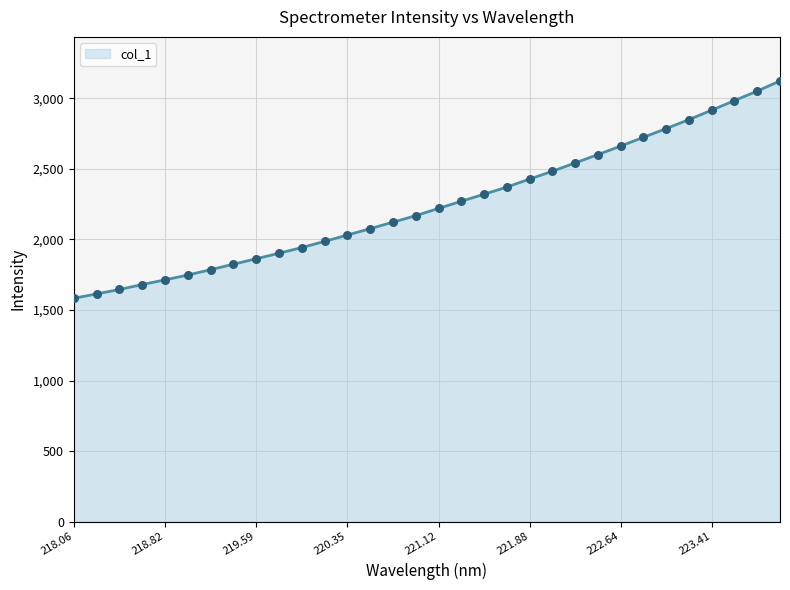

What is the maximum value shown in the chart?

3123.2